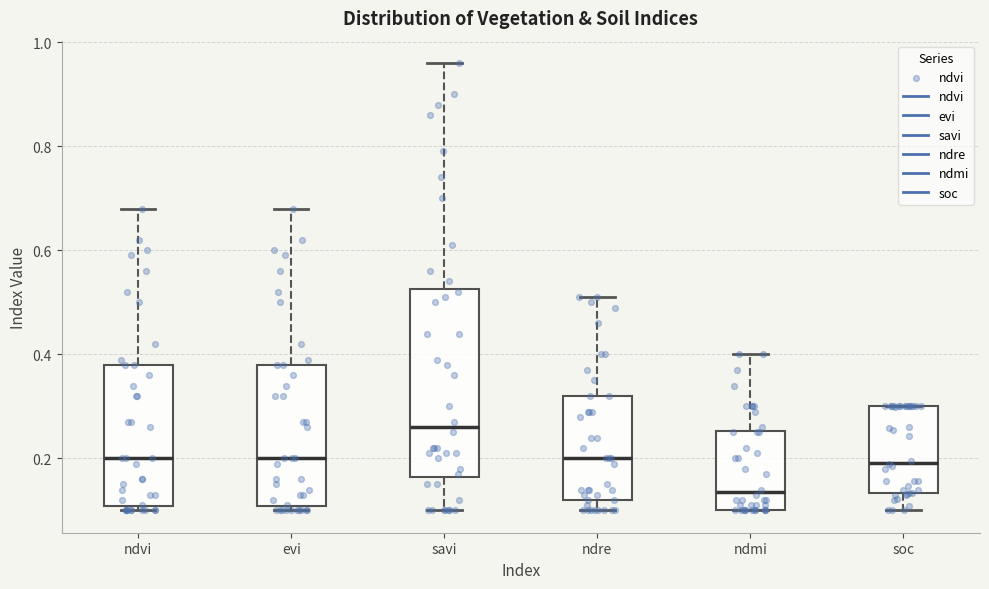

Reading left to right, read every box against the y-axis: the position of its median line, the range the box covers, and the ends of its whiskers. The values are not printed on the chart, so give them approximately, as read against the axis.

ndvi: median 0.20, box 0.10 to 0.38, whiskers 0.10 (just below the box's lower edge) to 0.68
evi: median 0.20, box 0.10 to 0.38, whiskers 0.10 (just below the box's lower edge) to 0.68
savi: median 0.26, box 0.16 to 0.52, whiskers 0.10 to 0.96
ndre: median 0.20, box 0.12 to 0.32, whiskers 0.10 to 0.52
ndmi: median 0.14, box 0.10 to 0.26, whiskers 0.10 to 0.40
soc: median 0.20, box 0.14 to 0.30, whiskers 0.10 to 0.30